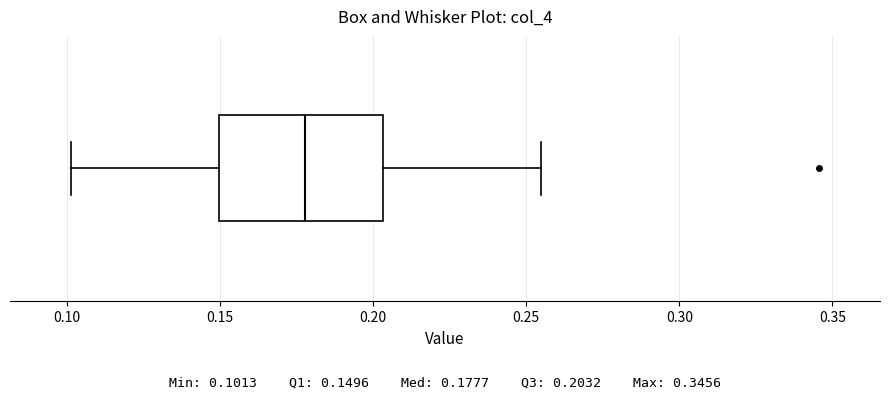

Transcribe this box plot: give where the median line is, the range the box spans, and where the two whiskers end, as read against the x-axis. The values are not printed on the chart, so give them approximately, as read against the axis.

median 0.180, box 0.150 to 0.205, whiskers 0.100 to 0.255